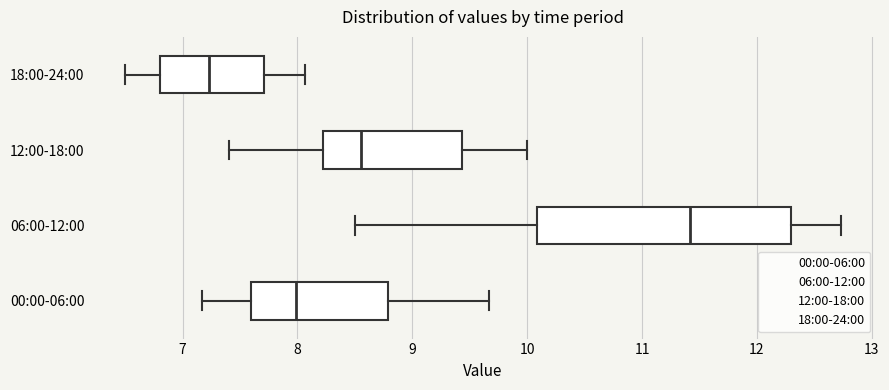

Where does the left whisker of the box for 12:00-18:00 end on the x-axis? The values are not printed on the chart, so give them approximately, as read against the axis.

7.4